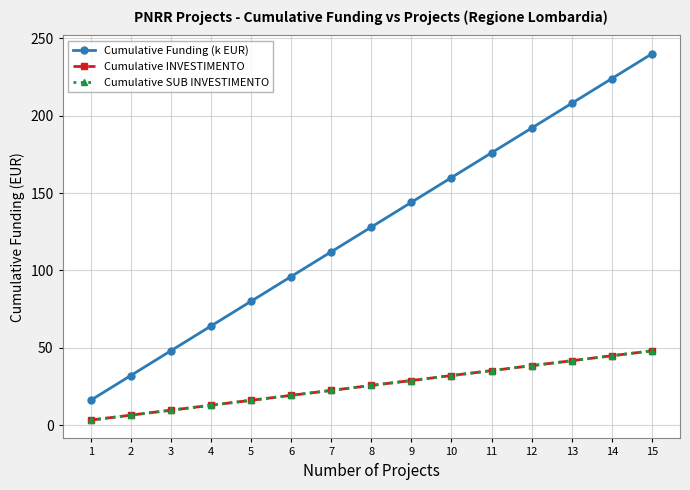

Is it true that Cumulative INVESTIMENTO equals 11.7 at 11?

False